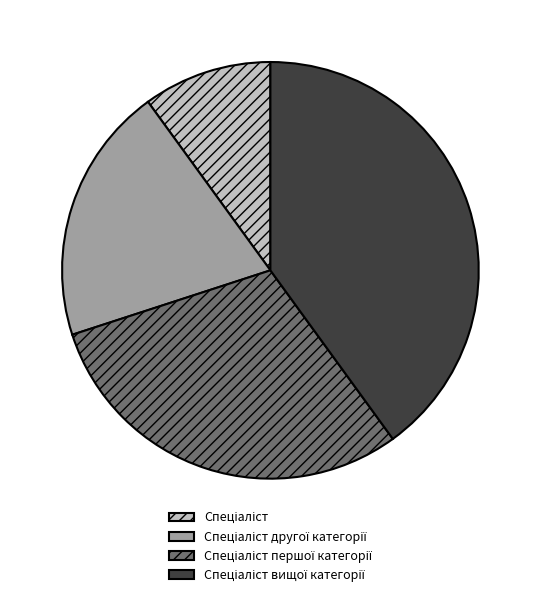

Is there any slice that represents more than half of the pie?

No